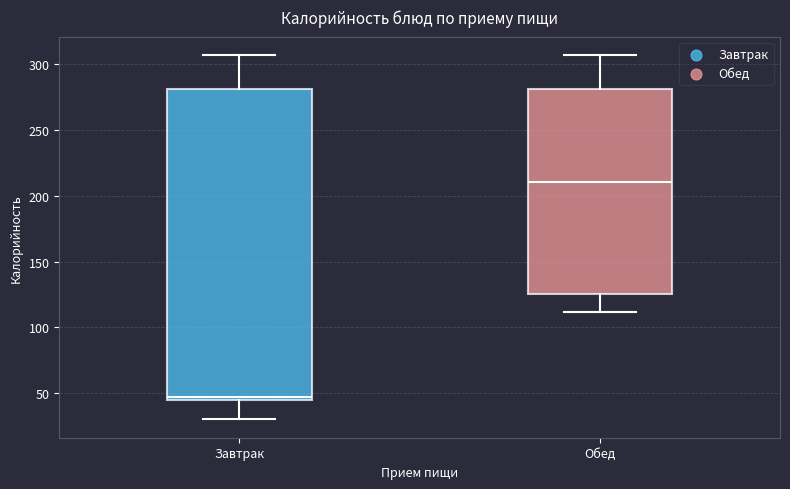

Reading left to right, read every box against the y-axis: the position of its median line, the range the box covers, and the ends of its whiskers. The values are not printed on the chart, so give them approximately, as read against the axis.

Завтрак: median 45 (just above the box's lower edge), box 45 to 280, whiskers 30 to 305
Обед: median 210, box 125 to 280, whiskers 110 to 305